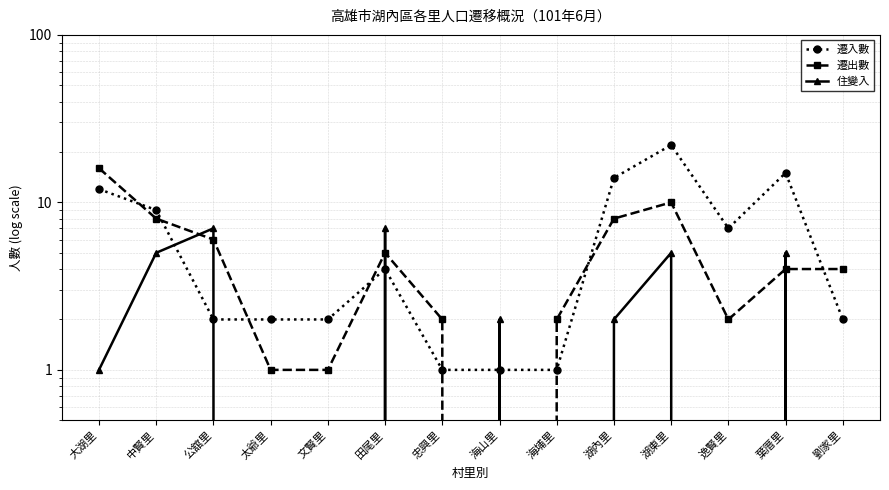

True or false: 遷入數 has a value of 1 at 海山里.

False